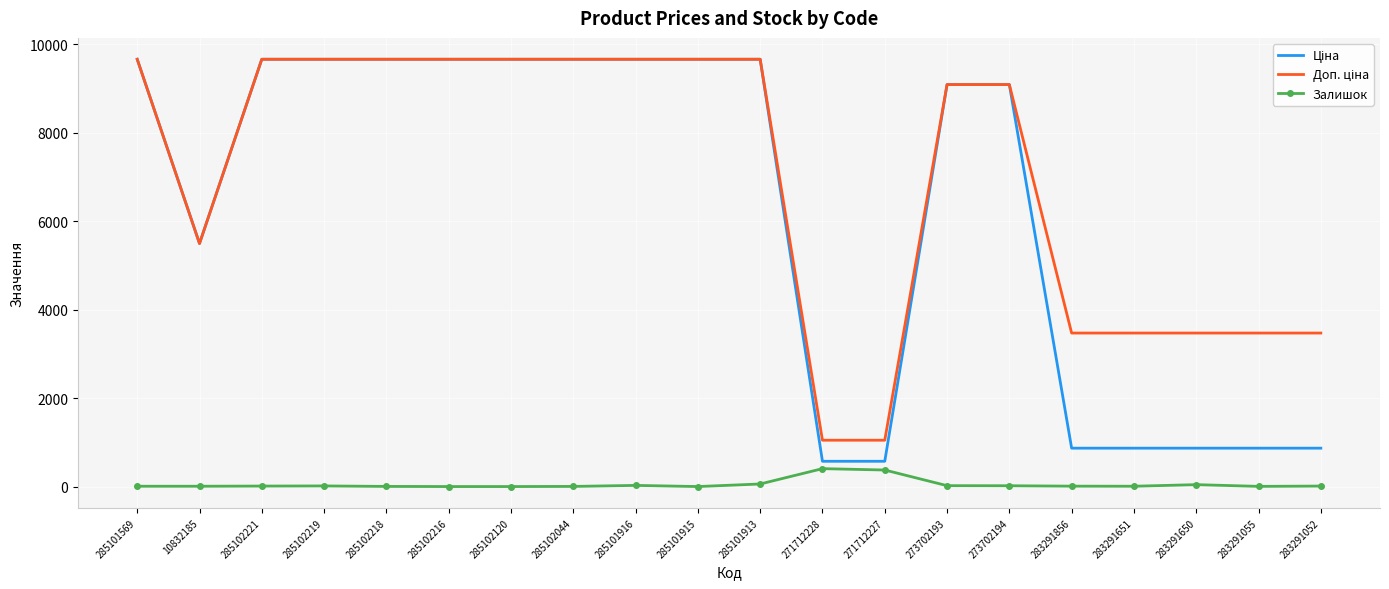

Is it true that Залишок equals 43.0 at 283291650?

True